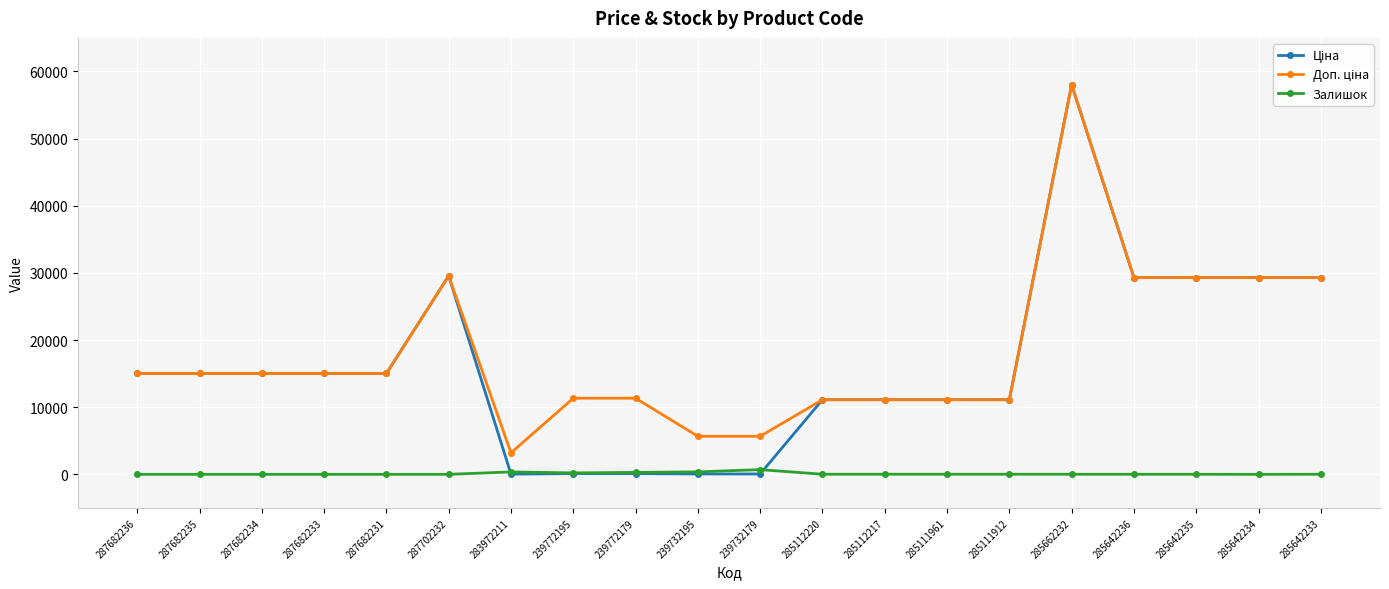

At which category is the sum across all series the highest?

285662232